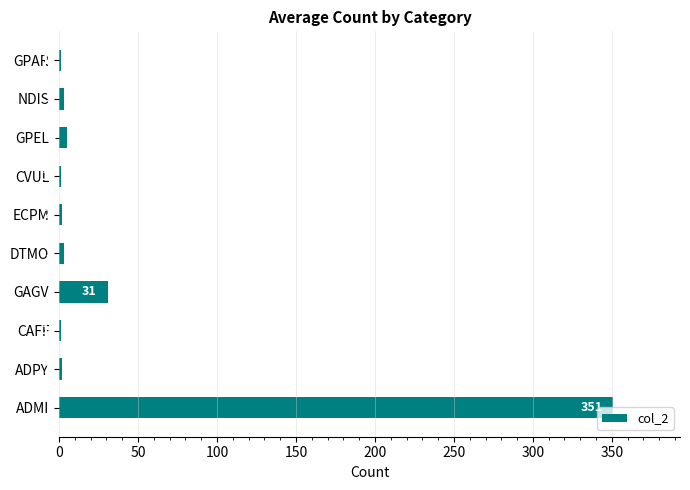

What is the change in value from CAFF to NDIS?

+2